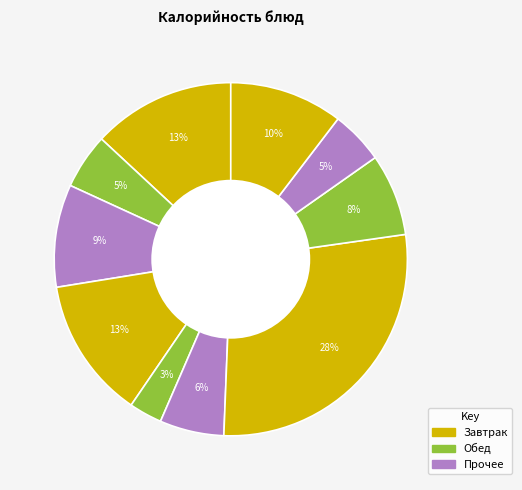

Count the number of slices in the pie.

10